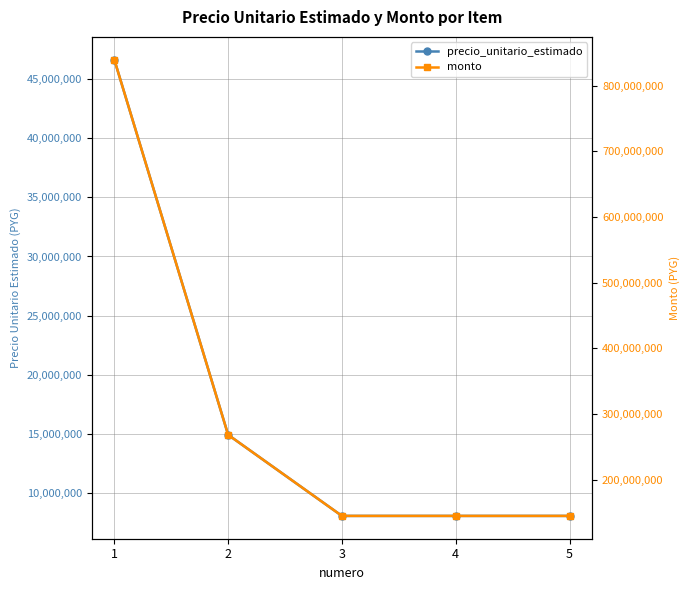

At which category is the sum across all series the highest?

1